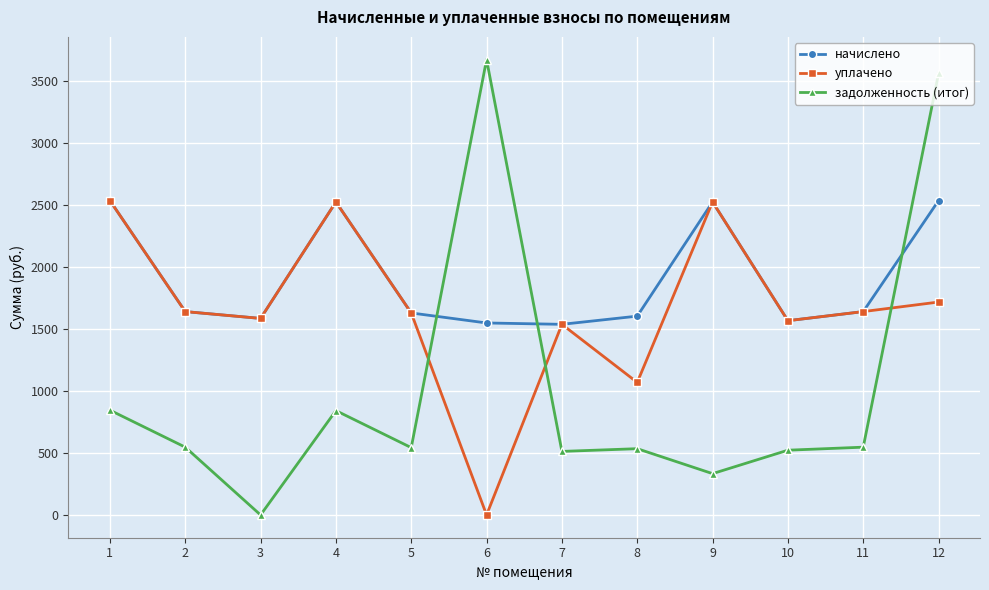

How many series are shown in this chart?

3